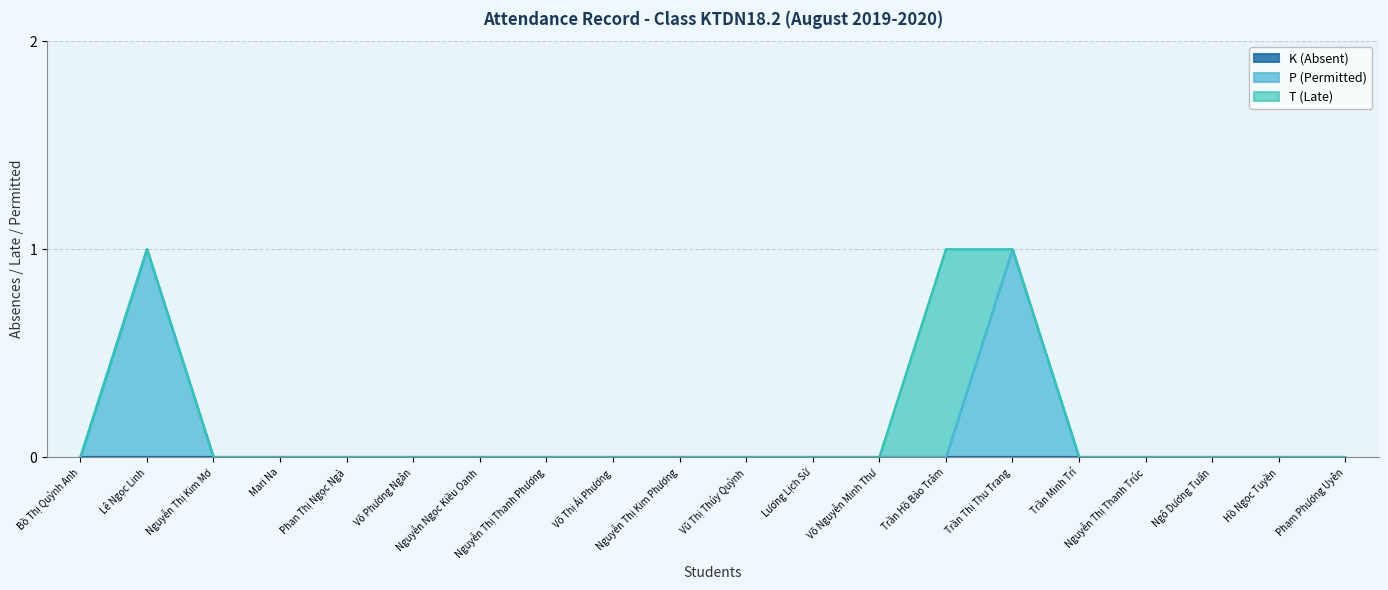

What is the label of the 16th point from the right?

Phan Thị Ngọc Ngà